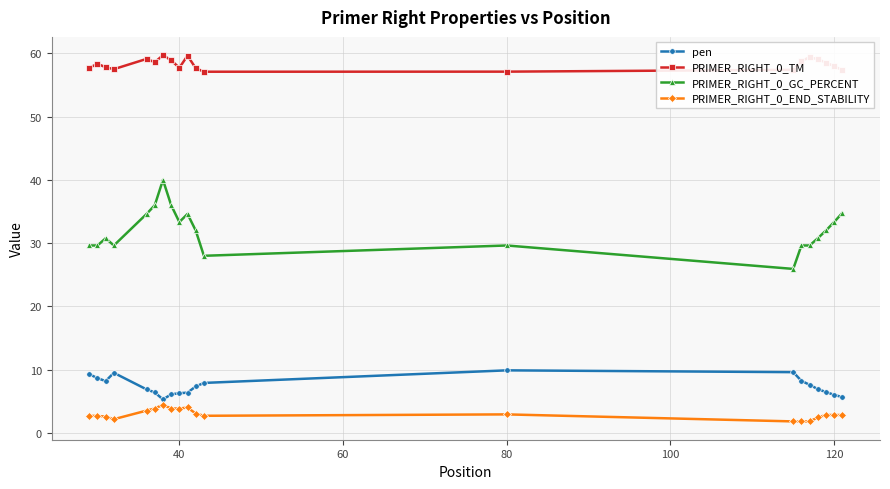

True or false: pen and PRIMER_RIGHT_0_GC_PERCENT intersect in this chart.

False